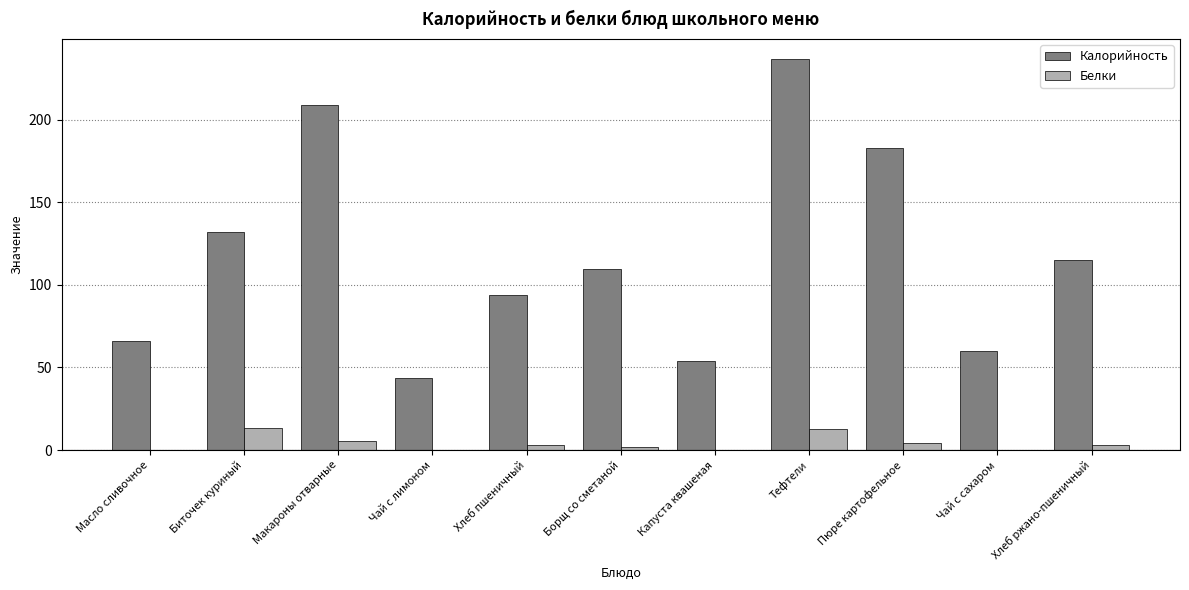

At which category is the sum across all series the highest?

Тефтели